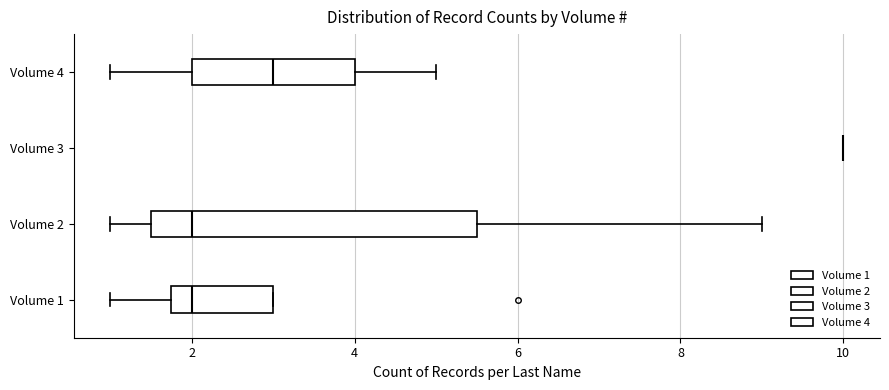

Which box is the widest, from its left edge to its right edge?

Volume 2